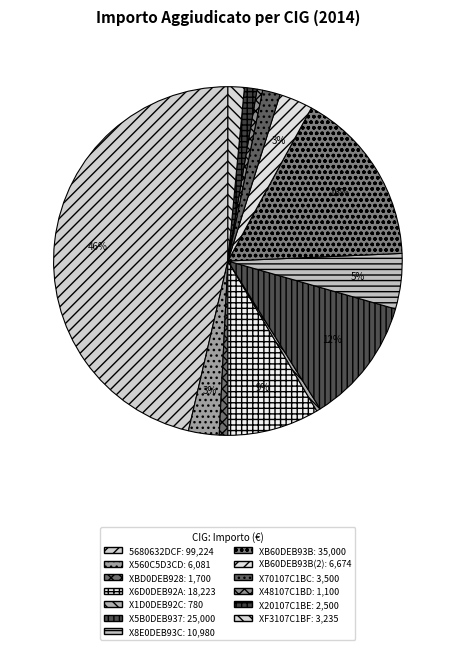

Count the number of slices in the pie.

13